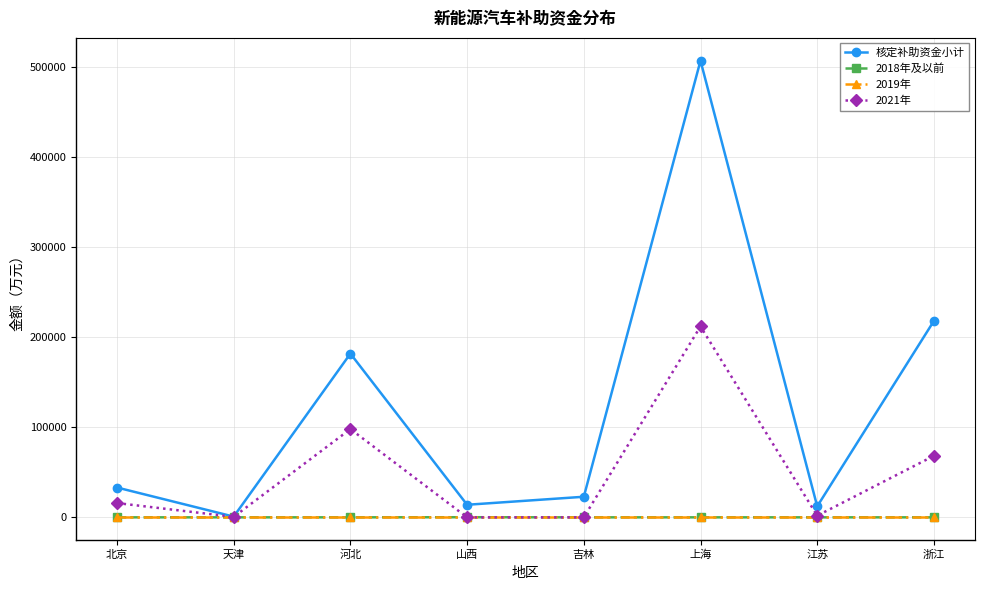

How many interior local peaks does the 核定补助资金小计 series have?

2